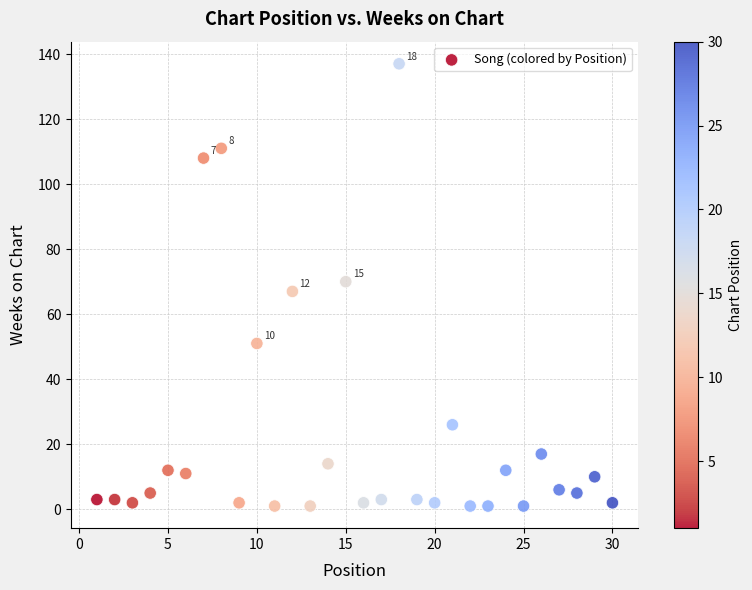

What is the range of Y values (max minus min)?

136